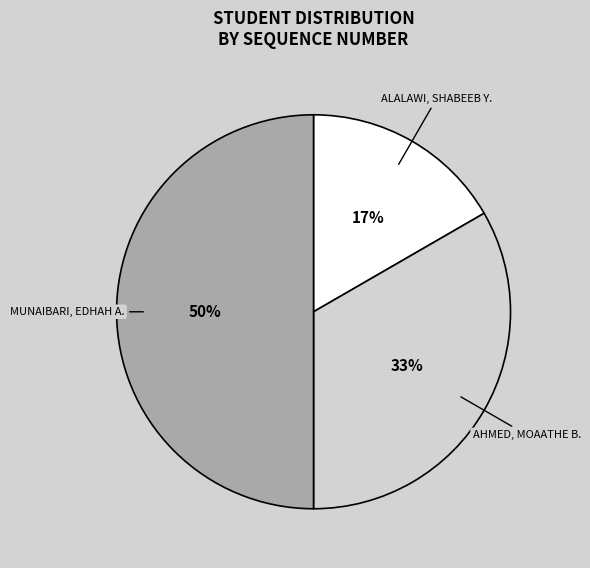

True or false: AHMED, MOAATHE B. accounts for 33% of the total.

True